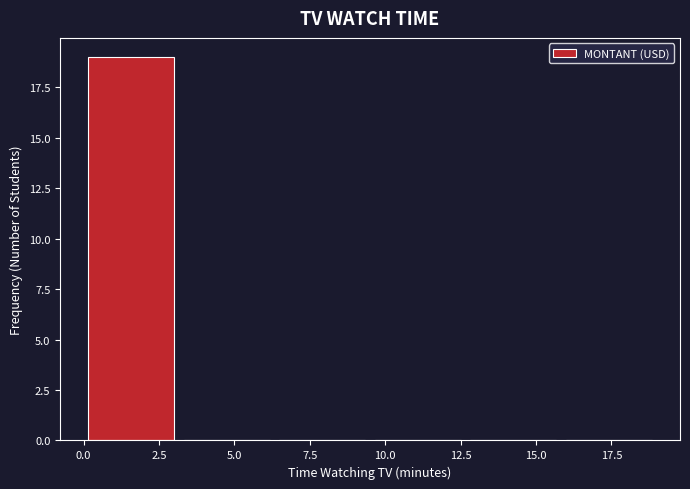

Reading left to right, transcribe this chart: for each bar, give the range it covers on the x-axis and its height. Neither the bar edges nor the heights are printed on the chart, so give them approximately, as read against the axes.

0.0 to 3.0: 19
3.0 to 6.5: 0
6.5 to 9.5: 0
9.5 to 12.5: 0
12.5 to 16.0: 0
16.0 to 19.0: 0